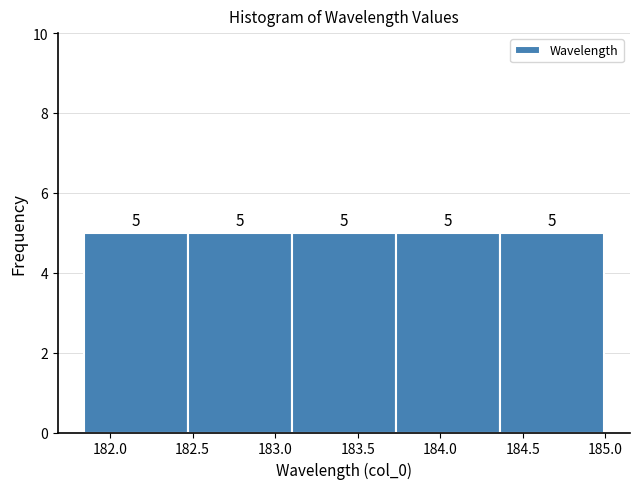

Reading left to right, transcribe this chart: for each bar, give the range it covers on the x-axis and its height. The bar edges are not printed on the chart, so give them approximately, as read against the axis.

181.85 to 182.45: 5
182.45 to 183.10: 5
183.10 to 183.75: 5
183.75 to 184.35: 5
184.35 to 185.00: 5